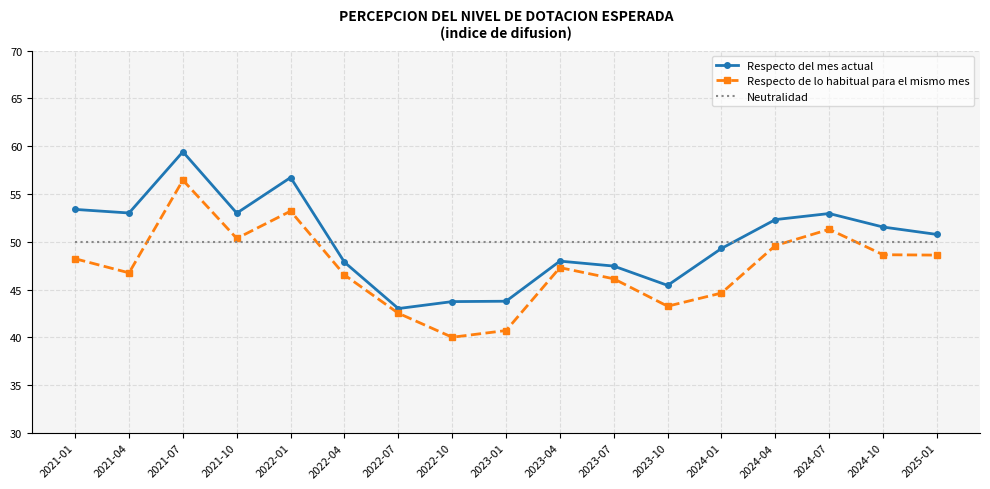

True or false: Neutralidad has a value of 32.6 at 2022-10.

False